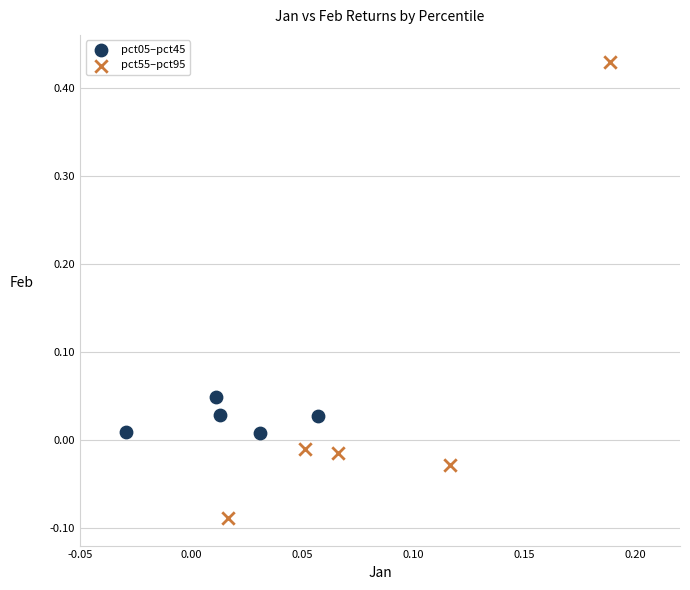

Which series has the widest spread of Y values?

pct55–pct95